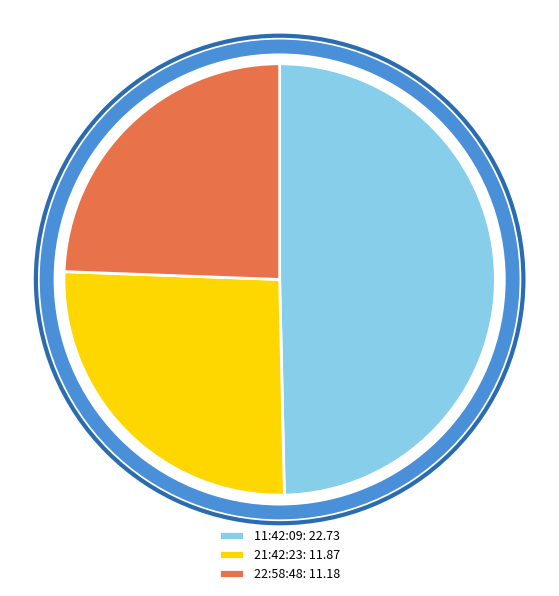

Between 11:42:09: 22.73 and 21:42:23: 11.87, which is larger?

11:42:09: 22.73